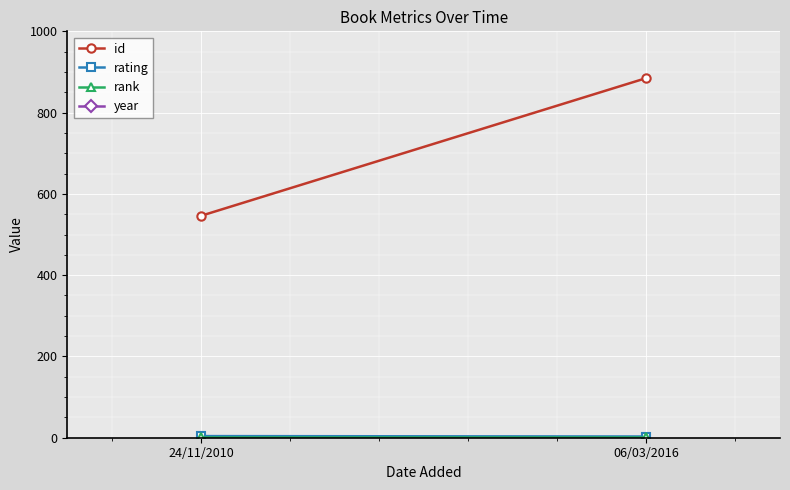

True or false: rating has a value of 3 at 06/03/2016.

True